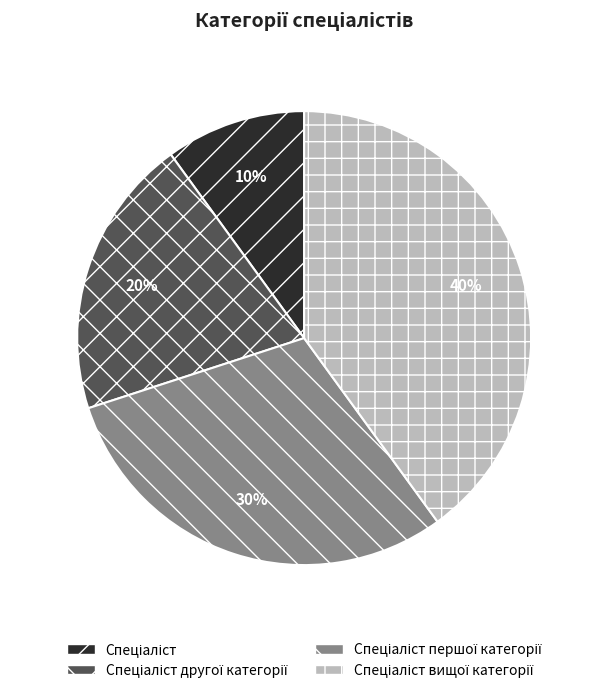

Is there any slice that represents more than half of the pie?

No